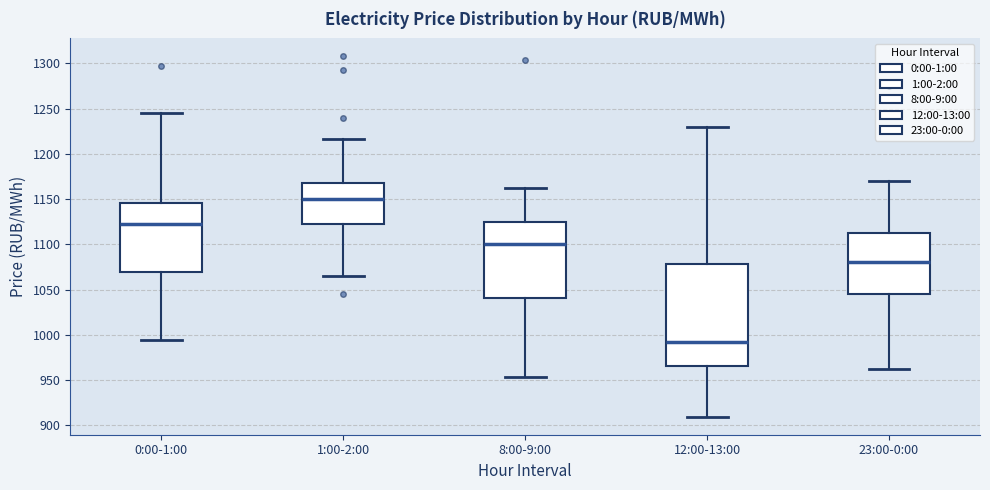

Which box has the lowest median line?

12:00-13:00